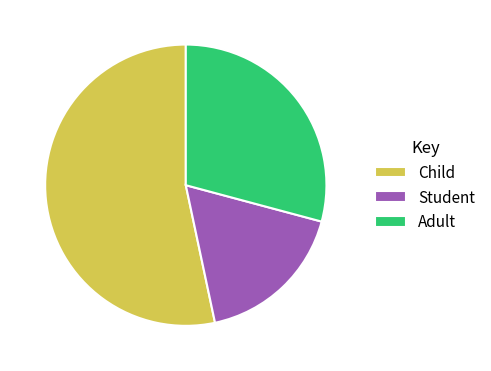

How many slices are in this pie chart?

3